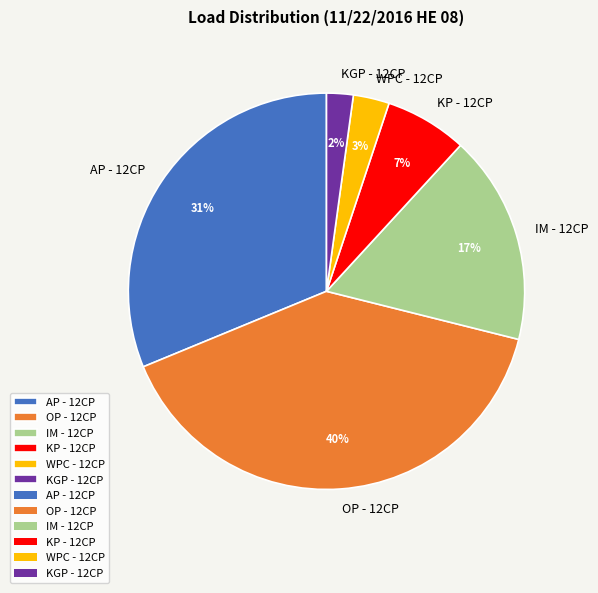

Which has a higher value, IM - 12CP or AP - 12CP?

AP - 12CP